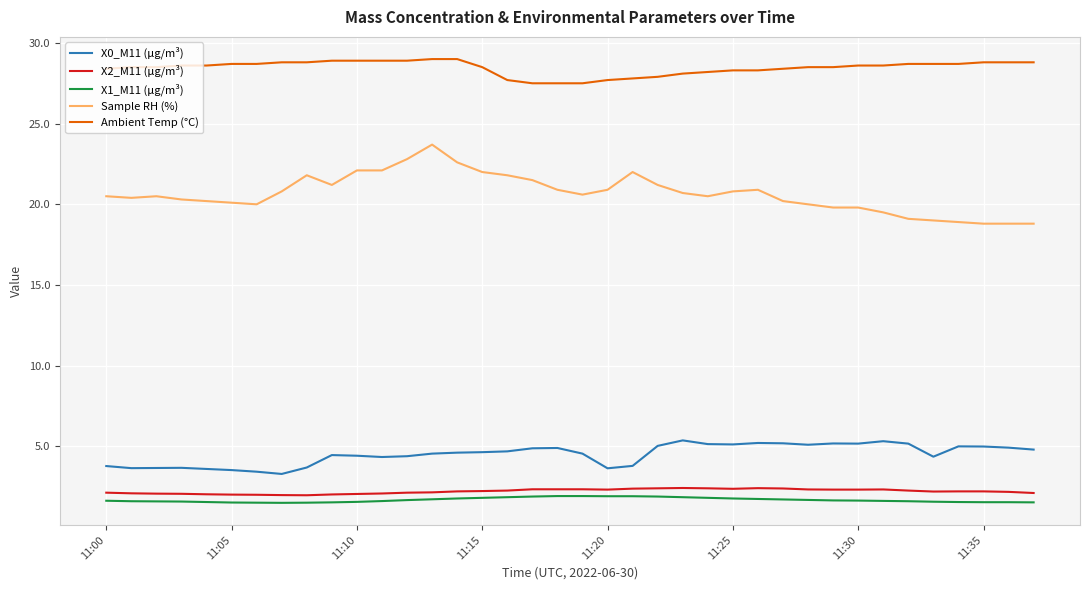

What is the minimum value shown in the chart?

1.5